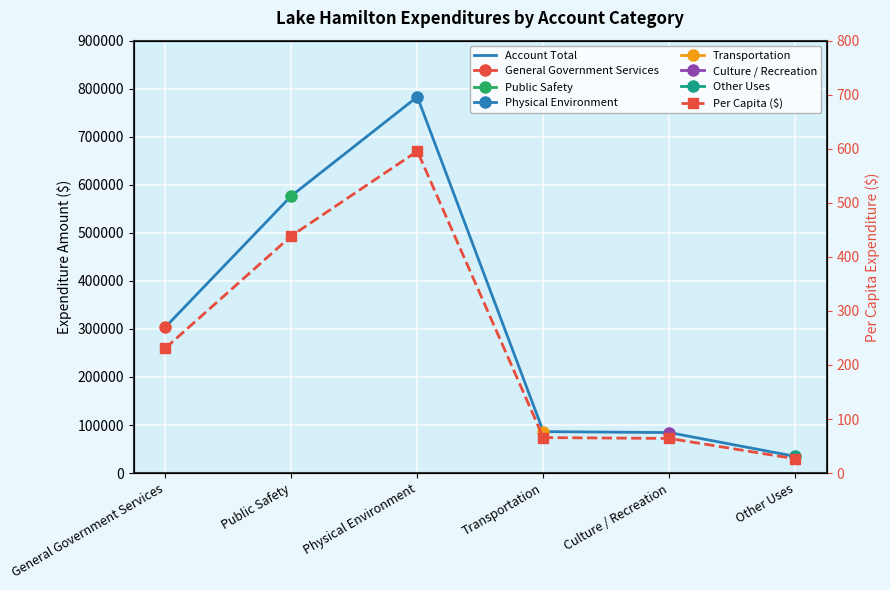

Is it true that Account Total equals 1400198.7 at Physical Environment?

False